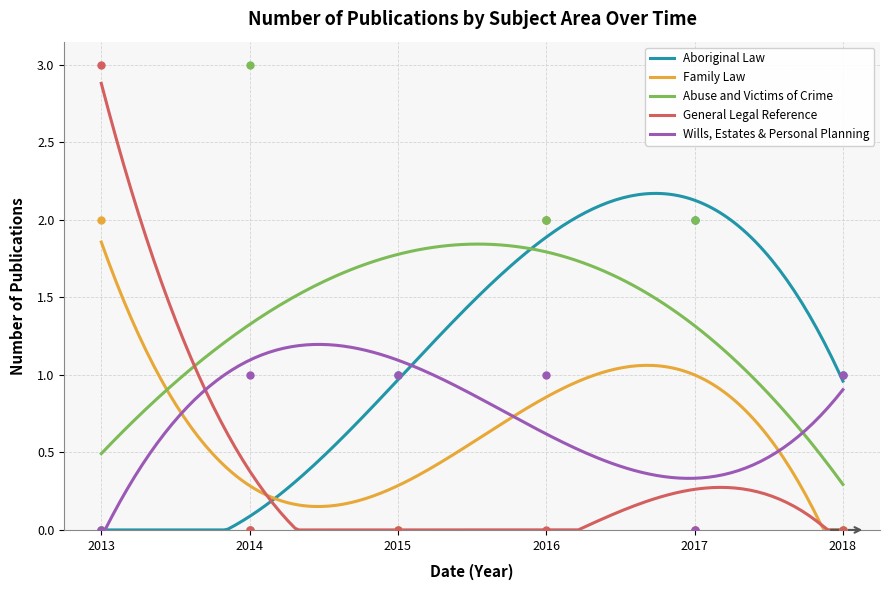

True or false: Family Law and Aboriginal Law intersect in this chart.

True